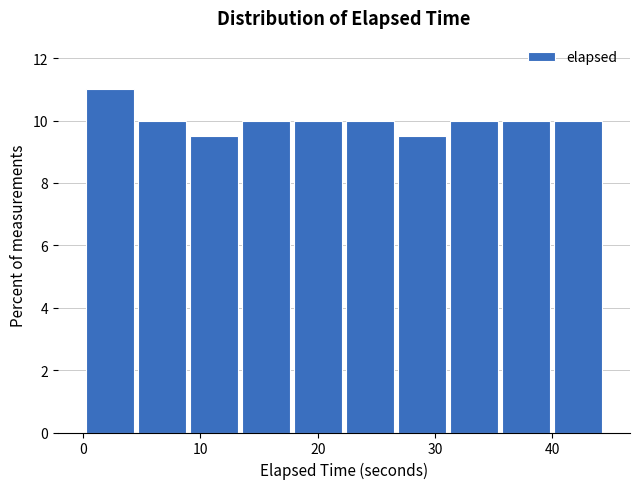

Reading left to right, list every bar in this chart as the range it spans on the x-axis followed by its height. Neither the bar edges nor the heights are printed on the chart, so give them approximately, as read against the axes.

0 to 4: 11.0
4 to 9: 10.0
9 to 13: 9.6
13 to 18: 10.0
18 to 22: 10.0
22 to 27: 10.0
27 to 31: 9.6
31 to 36: 10.0
36 to 40: 10.0
40 to 44: 10.0